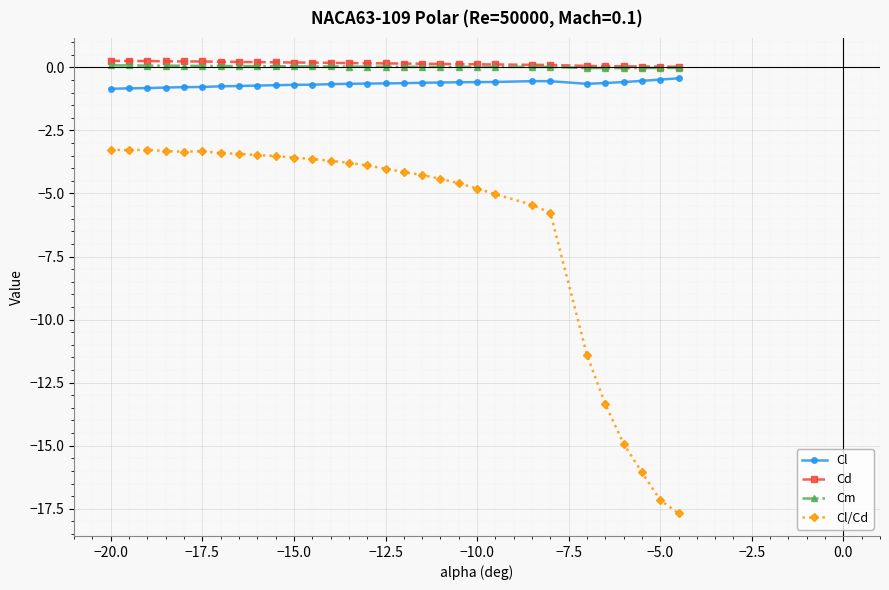

At how many categories does at least one series exceed -11?

30